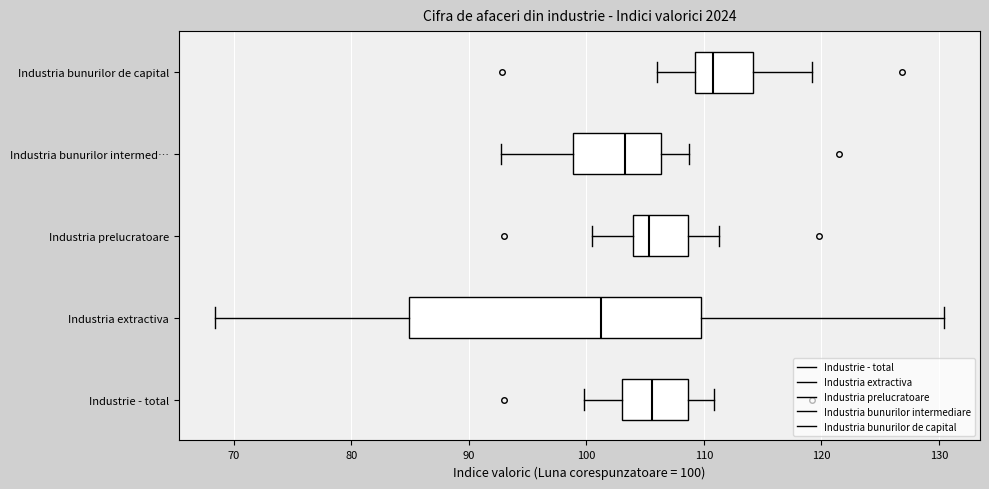

Reading bottom to top, transcribe this box plot: for each box, give where its median line is, the range the box spans, and where its two whiskers end, as read against the x-axis. The values are not printed on the chart, so give them approximately, as read against the axis.

Industrie - total: median 106, box 103 to 109, whiskers 100 to 111
Industria extractiva: median 101, box 85 to 110, whiskers 68 to 130
Industria prelucratoare: median 105, box 104 to 109, whiskers 101 to 111
Industria bunurilor intermed…: median 103, box 99 to 106, whiskers 93 to 109
Industria bunurilor de capital: median 111, box 109 to 114, whiskers 106 to 119